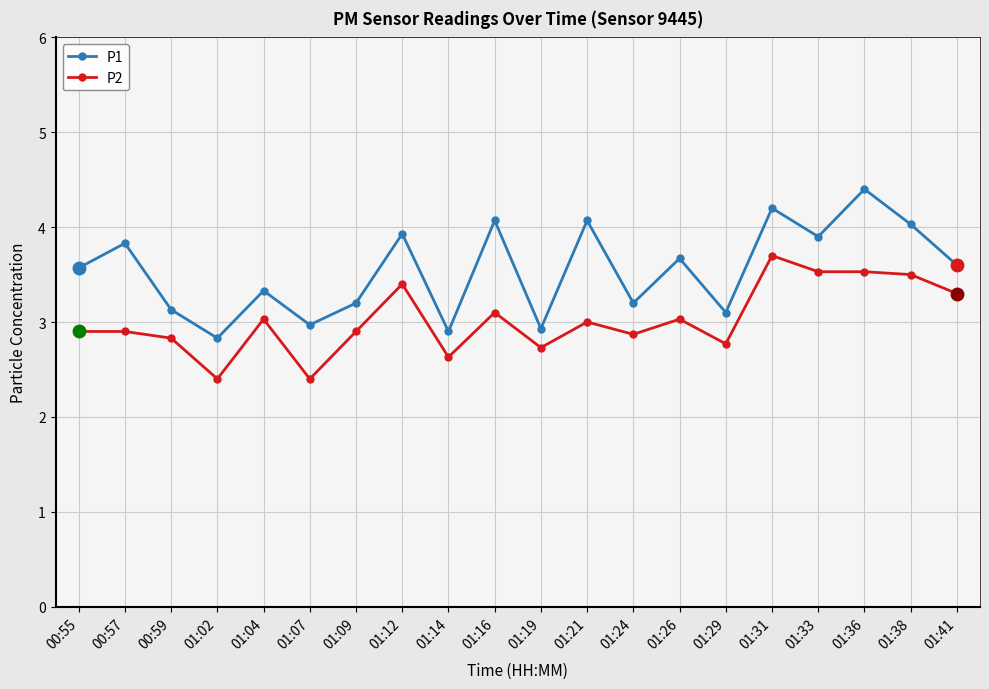

What is the label of the 11th point from the right?

01:16